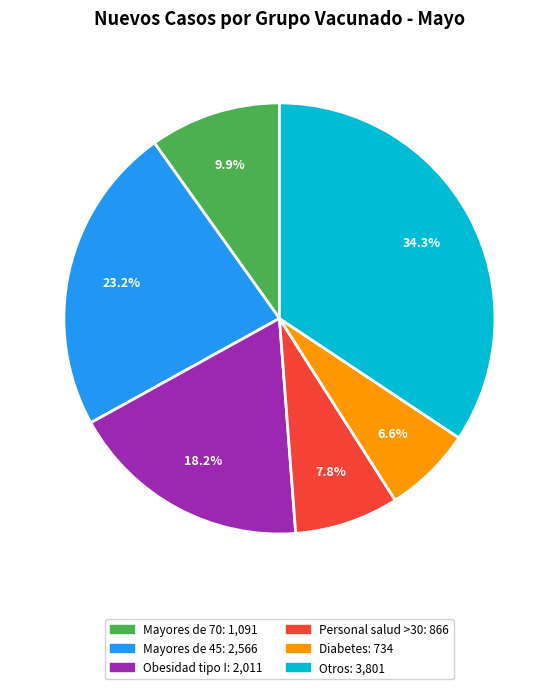

Does any single category account for the majority?

No